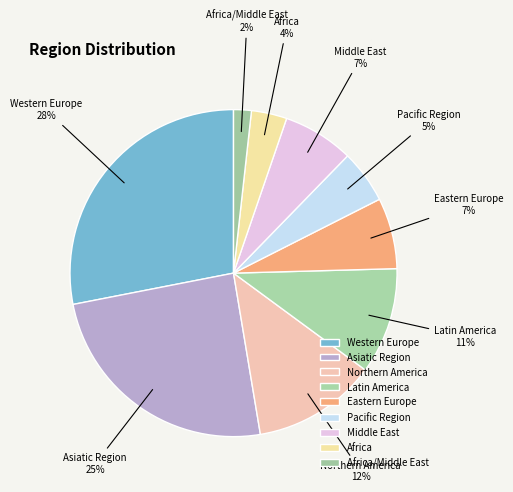

Is it true that Northern America is 12% of the pie?

True